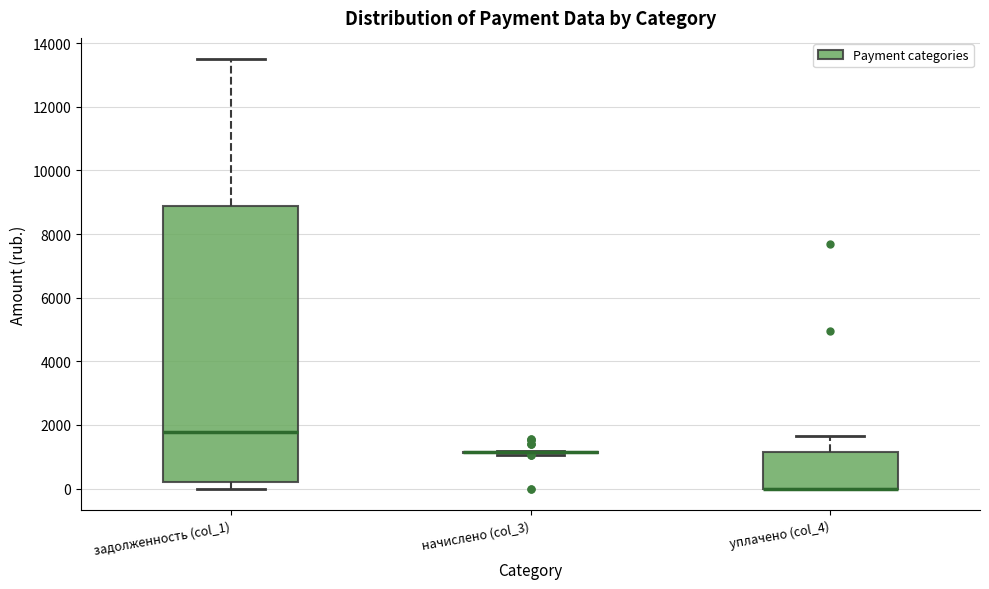

Which box is the tallest, from its lower edge to its upper edge?

задолженность (col_1)